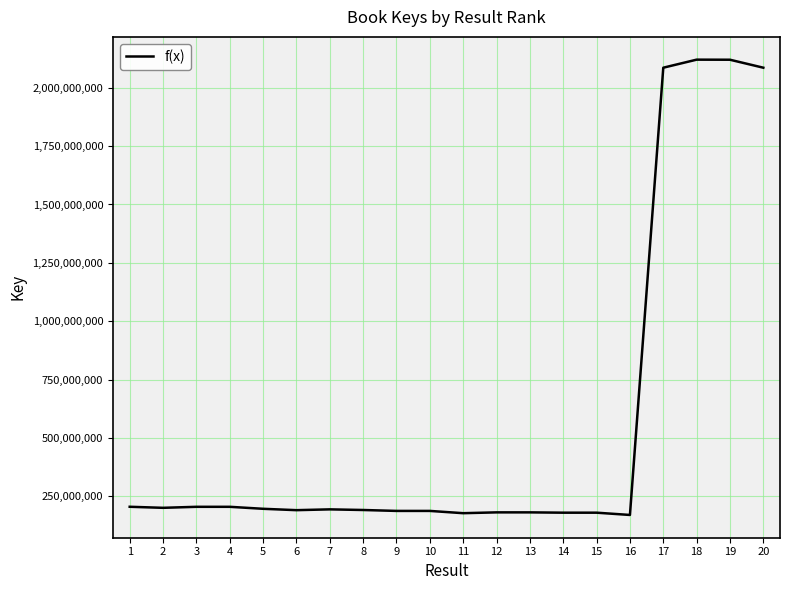

Is it true that the value at 8 is 191276967?

True